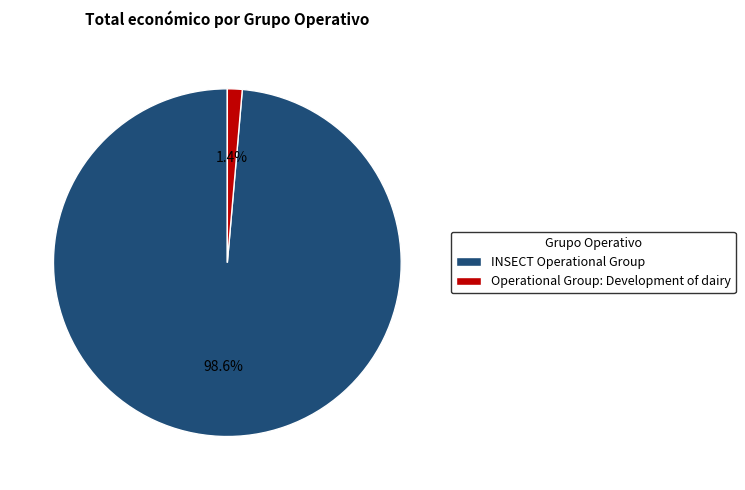

Is there a majority slice in this chart?

Yes